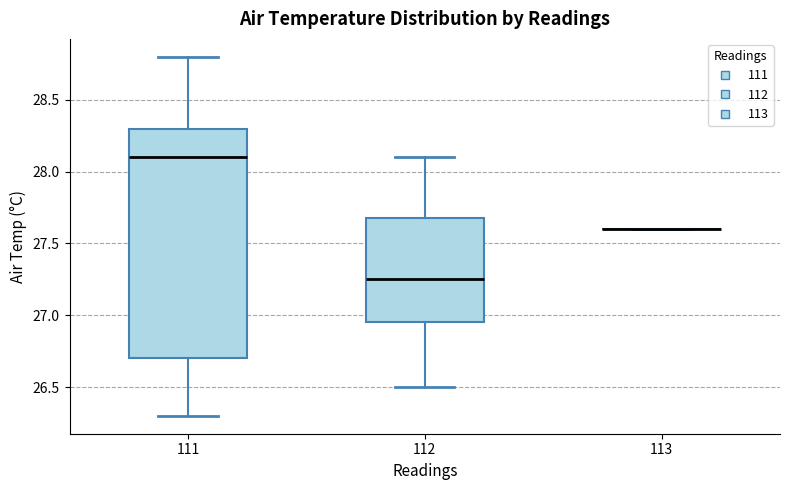

Which box is the tallest, from its lower edge to its upper edge?

111